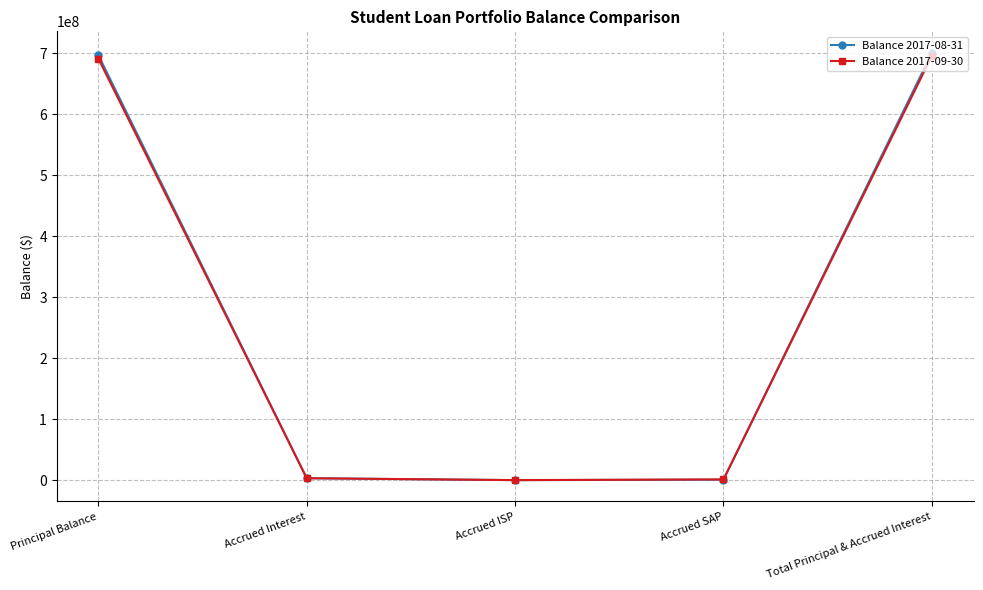

What is the difference between the Balance 2017-08-31 values at Accrued SAP and Accrued ISP?

767560.0